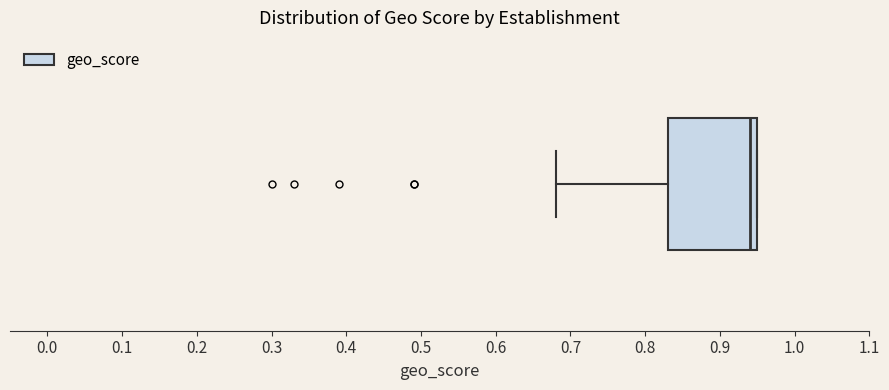

Where does the left whisker of the box end on the x-axis? The values are not printed on the chart, so give them approximately, as read against the axis.

0.68